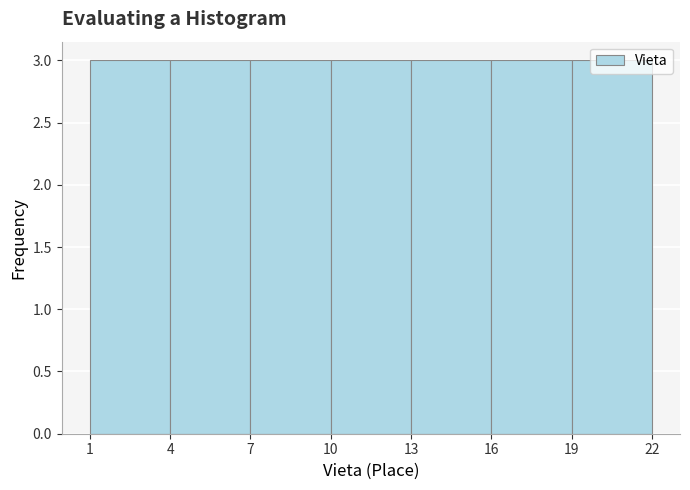

What is the height of the bar covering 19 to 22 on the x-axis? The values are not printed on the chart, so give them approximately, as read against the axis.

3